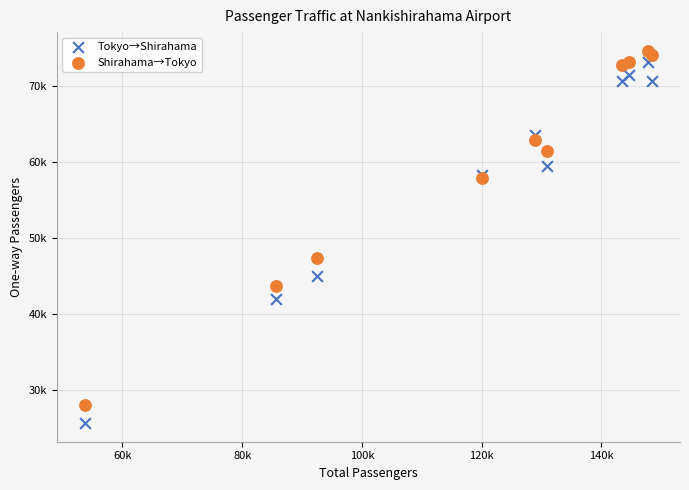

Which series reaches the minimum Y coordinate?

Tokyo→Shirahama